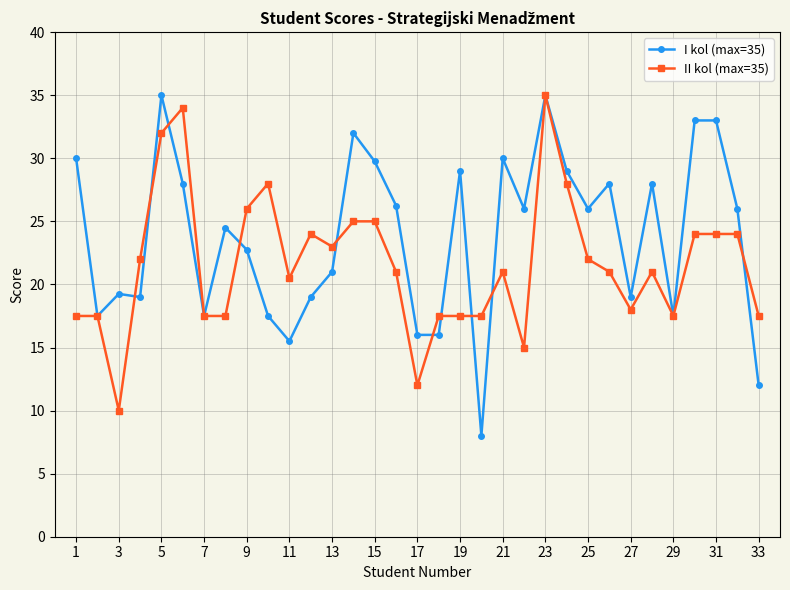

What is the smallest value displayed?

8.0